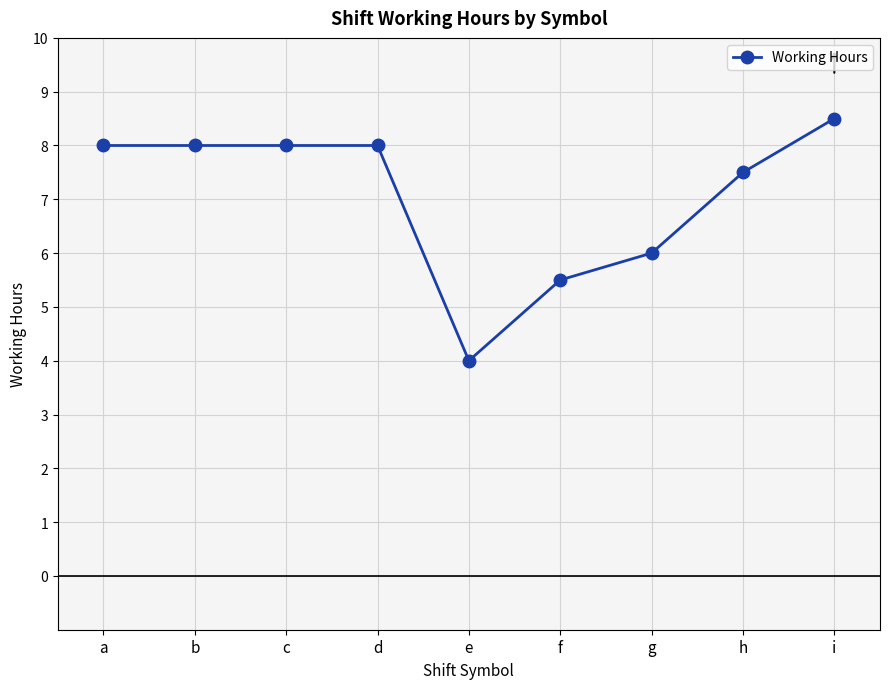

The value at a is 4.7. True or false?

False